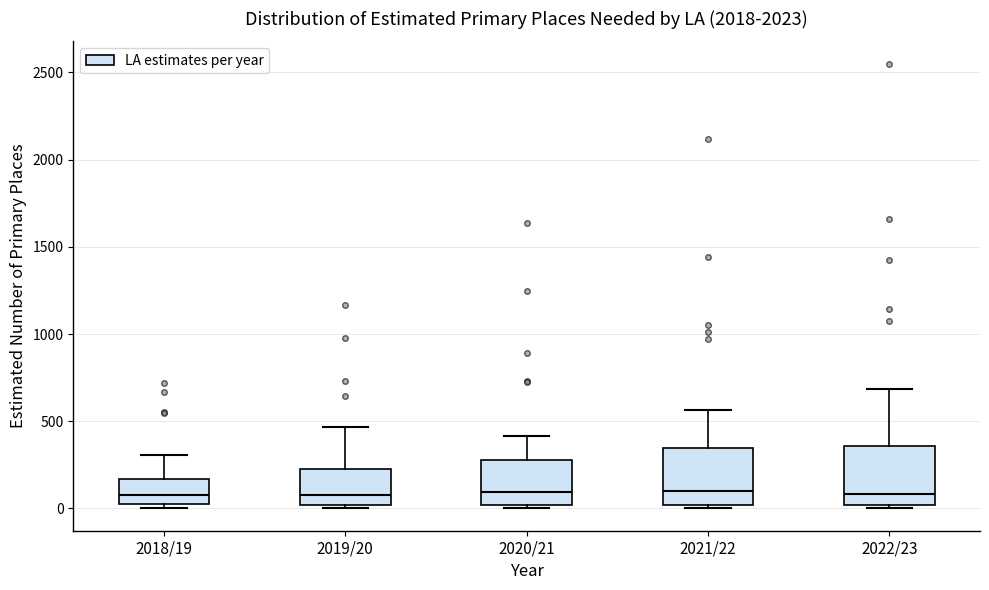

Reading left to right, read every box against the y-axis: the position of its median line, the range the box covers, and the ends of its whiskers. The values are not printed on the chart, so give them approximately, as read against the axis.

2018/19: median 100, box 50 to 150, whiskers 0 to 300
2019/20: median 50, box 0 to 250, whiskers 0 (just below the box's lower edge) to 450
2020/21: median 100, box 0 to 300, whiskers 0 (just below the box's lower edge) to 400
2021/22: median 100, box 0 to 350, whiskers 0 (just below the box's lower edge) to 550
2022/23: median 100, box 0 to 350, whiskers 0 (just below the box's lower edge) to 700